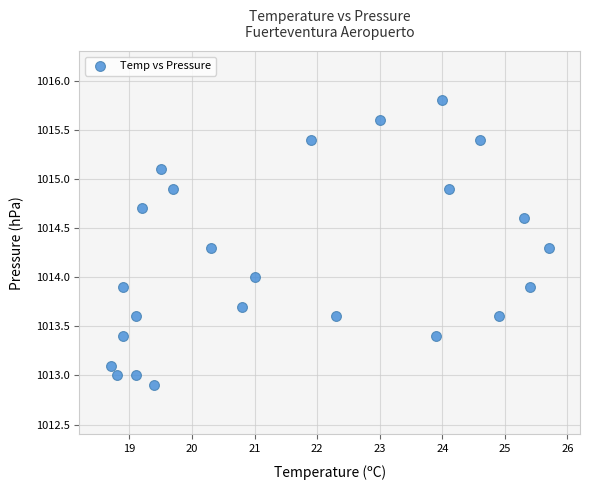

What is the range of X values (max minus min)?

7.0